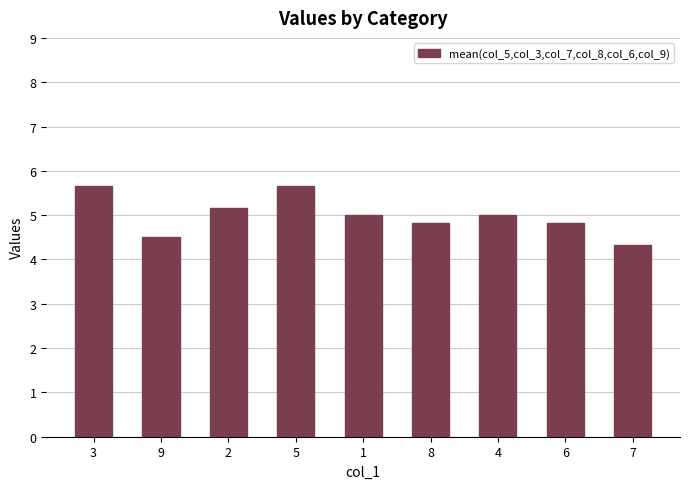

What is the value of the 8th bar from the left?

4.8